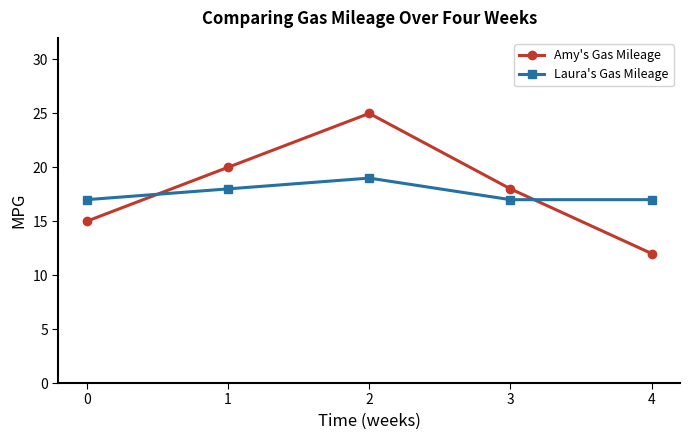

What is the average value of the Amy's Gas Mileage series?

18